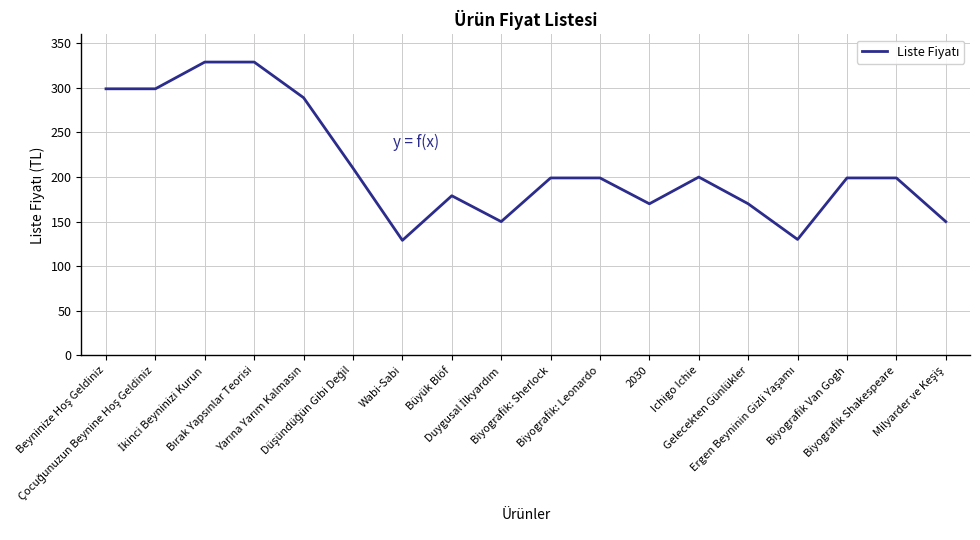

What is the difference between the maximum and minimum values?

200